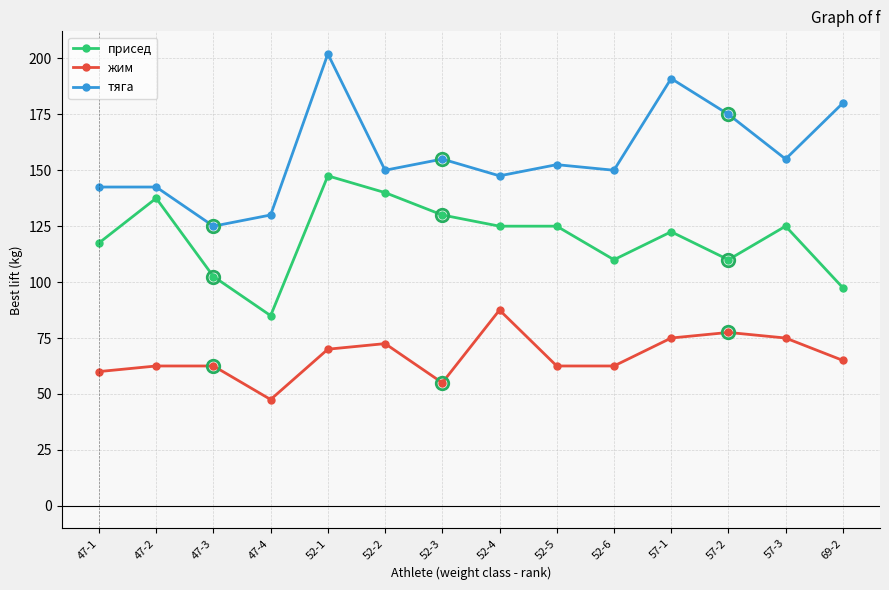

True or false: тяга and жим intersect in this chart.

False